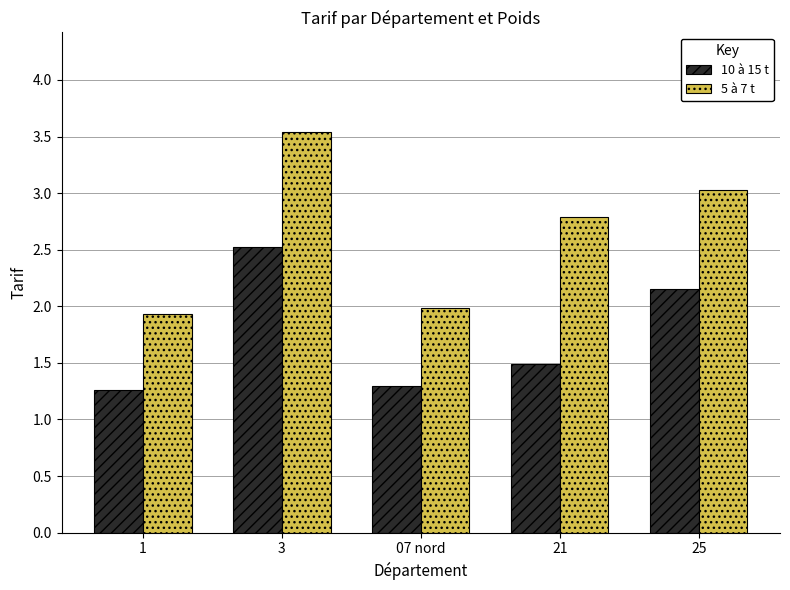

What is the difference between the second highest and minimum values in the 10 à 15 t series?

0.9